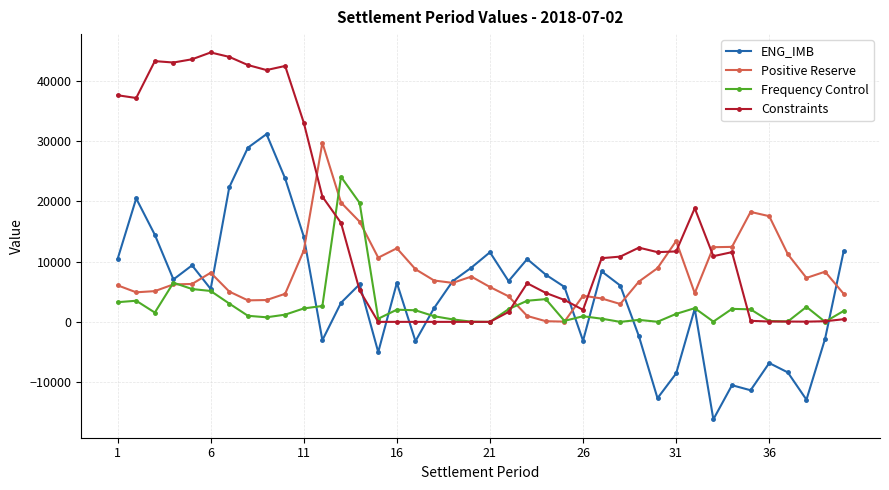

What is the smallest value displayed?

-16160.5